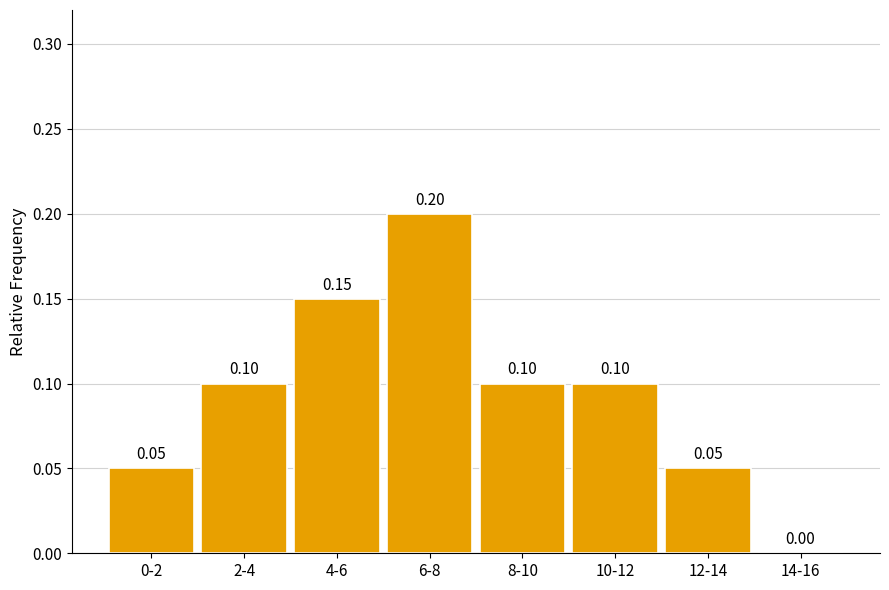

What is the sum of the values at 2-4 and 6-8?

0.3